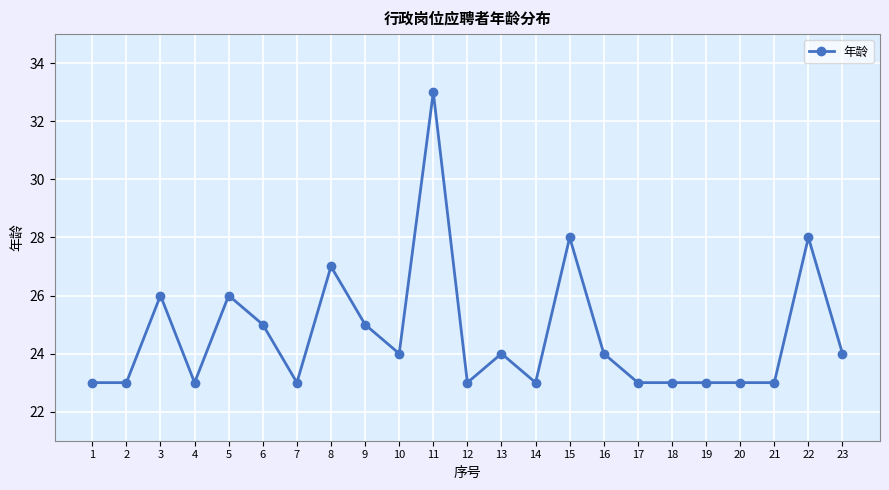

What is the change in value from 2 to 8?

+4